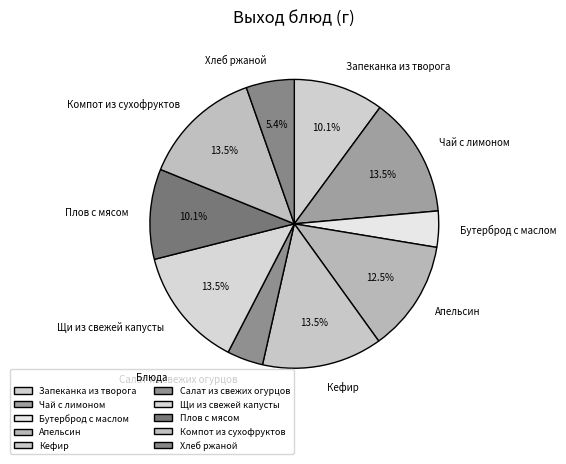

Combined, do Хлеб ржаной and Чай с лимоном account for over 50%?

No